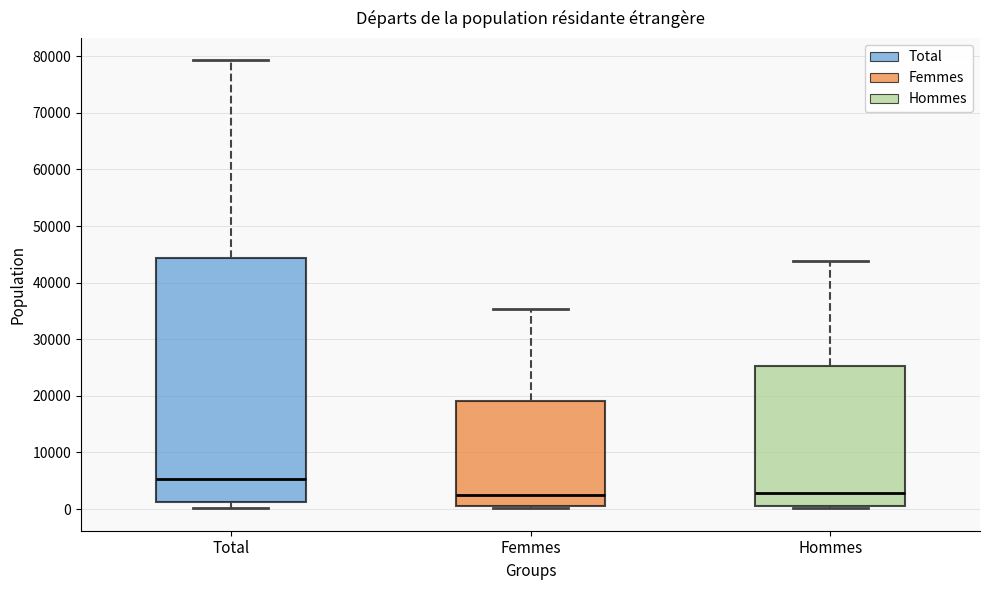

Where does the median line of the box for Hommes sit on the y-axis? The values are not printed on the chart, so give them approximately, as read against the axis.

3000